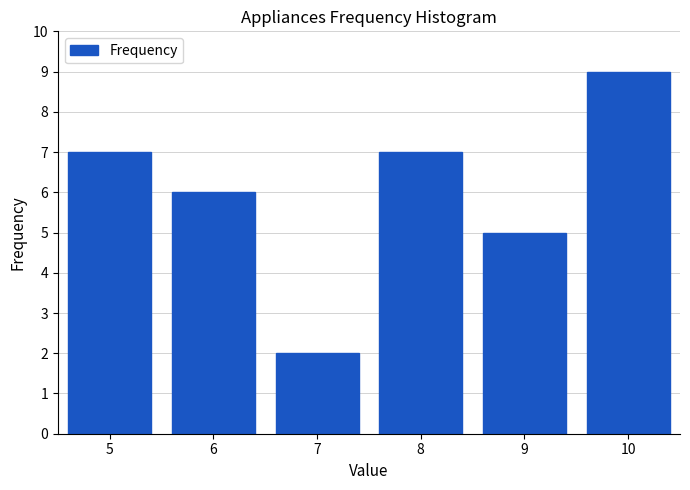

Reading right to left, list all the values displayed in this chart.

9	5	7	2	6	7